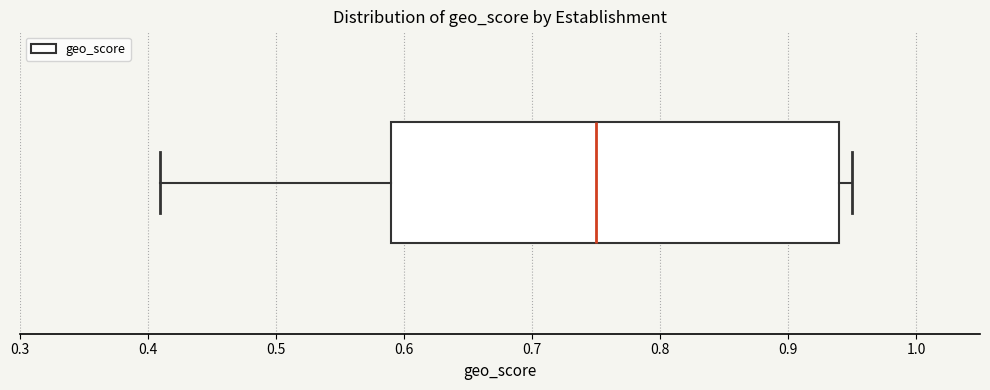

Where does the left whisker of the box end on the x-axis? The values are not printed on the chart, so give them approximately, as read against the axis.

0.41